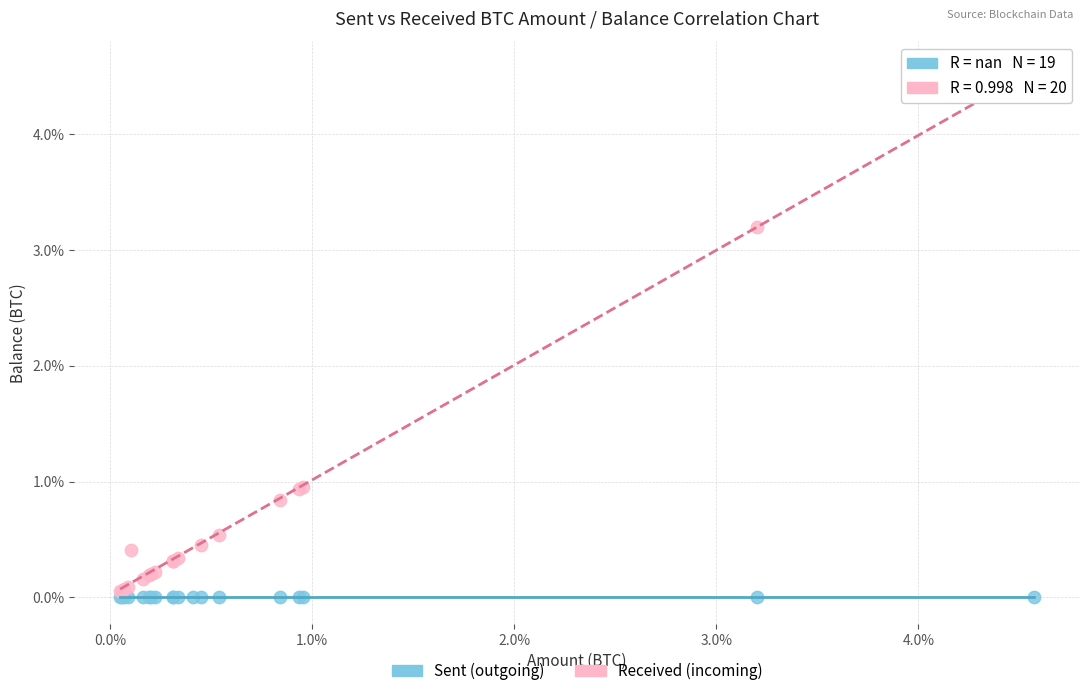

Which series contains the lowest Y value?

Sent (outgoing)